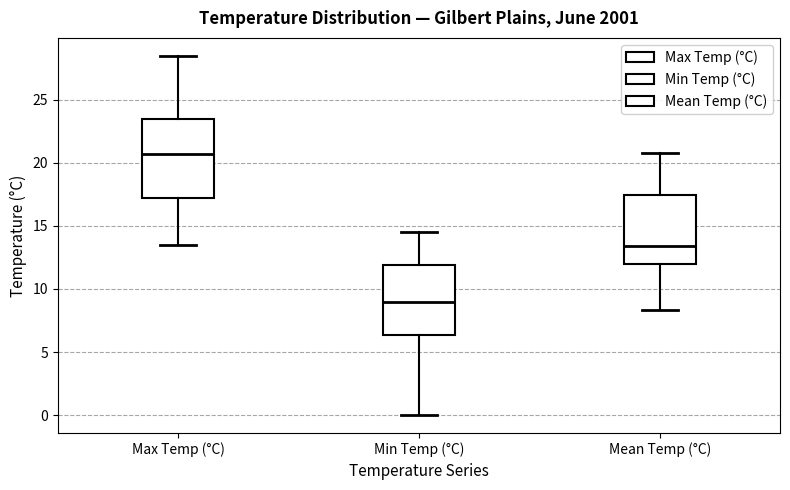

Which box is the tallest, from its lower edge to its upper edge?

Max Temp (°C)